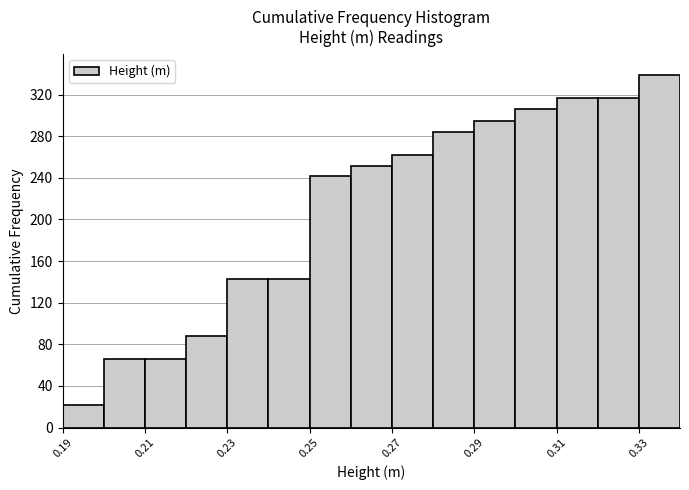

How tall is the bar that spans 0.32 to 0.33 on the x-axis? The values are not printed on the chart, so give them approximately, as read against the axis.

315